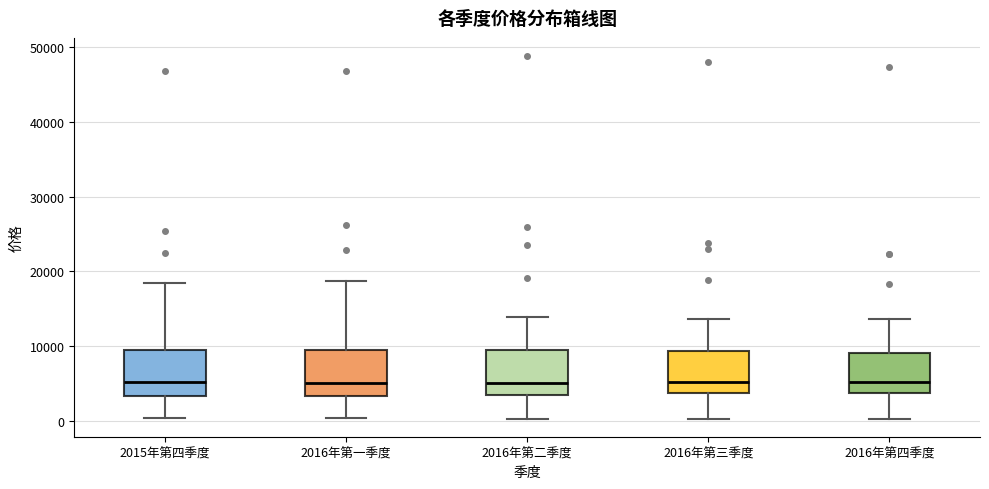

Reading left to right, read every box against the y-axis: the position of its median line, the range the box covers, and the ends of its whiskers. The values are not printed on the chart, so give them approximately, as read against the axis.

2015年第四季度: median 5000, box 3000 to 10000, whiskers 0 to 18000
2016年第一季度: median 5000, box 3000 to 9000, whiskers 0 to 19000
2016年第二季度: median 5000, box 3000 to 10000, whiskers 0 to 14000
2016年第三季度: median 5000, box 4000 to 9000, whiskers 0 to 14000
2016年第四季度: median 5000, box 4000 to 9000, whiskers 0 to 14000